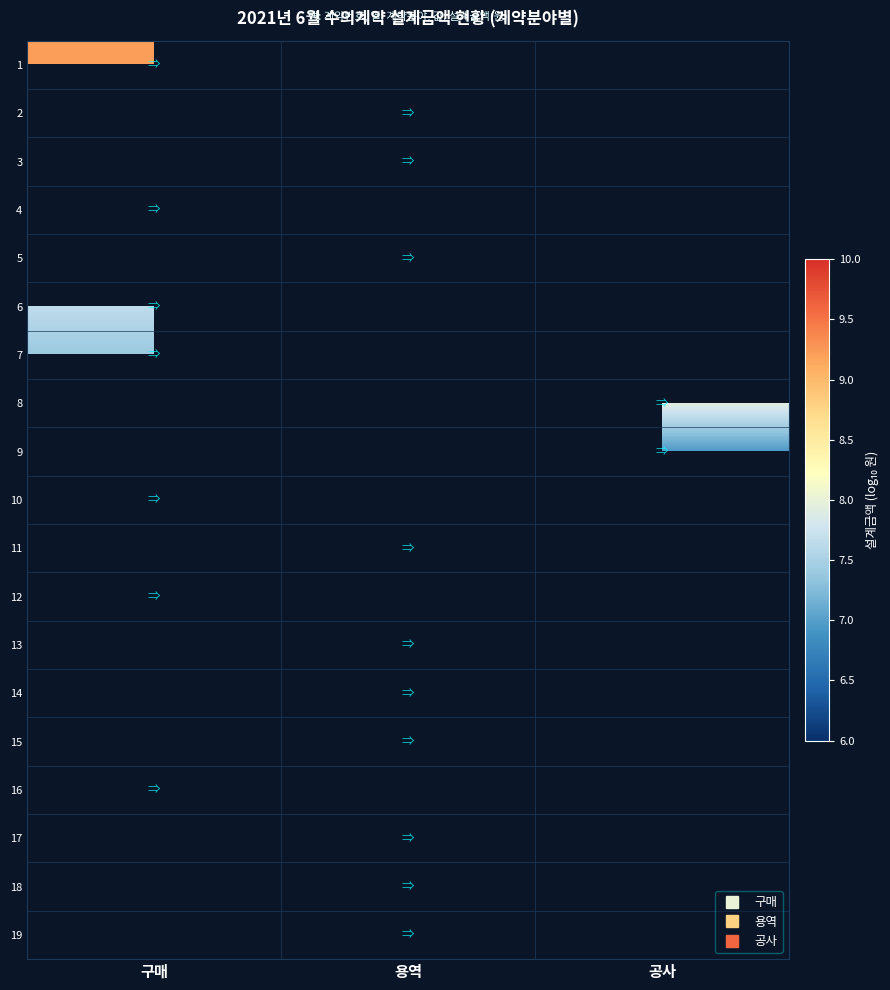

Which category has the lowest value across all series?

용역